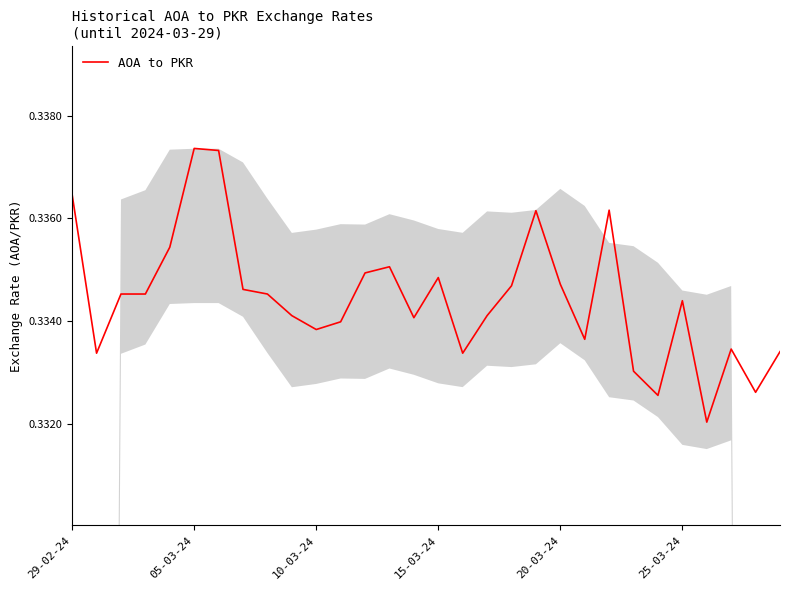

True or false: there are more than 0 points higher than both neighbors.

True